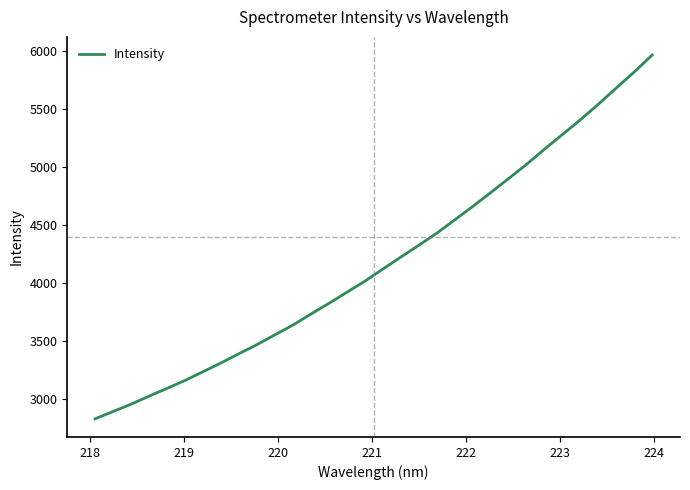

What is the difference between the maximum and minimum values?

3137.2